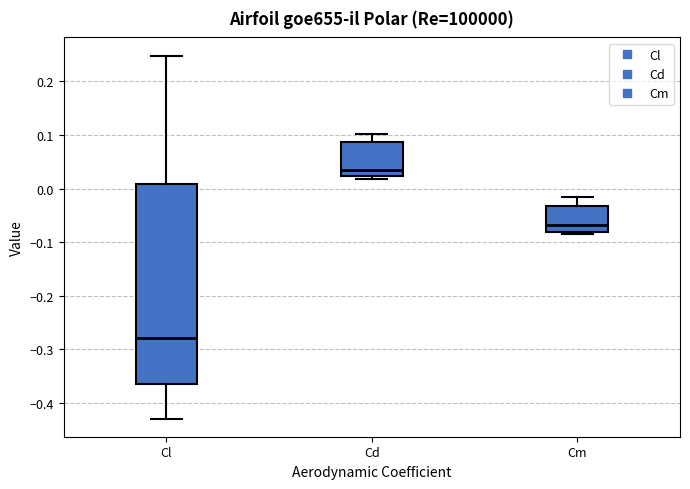

Which box's median line is the highest?

Cd